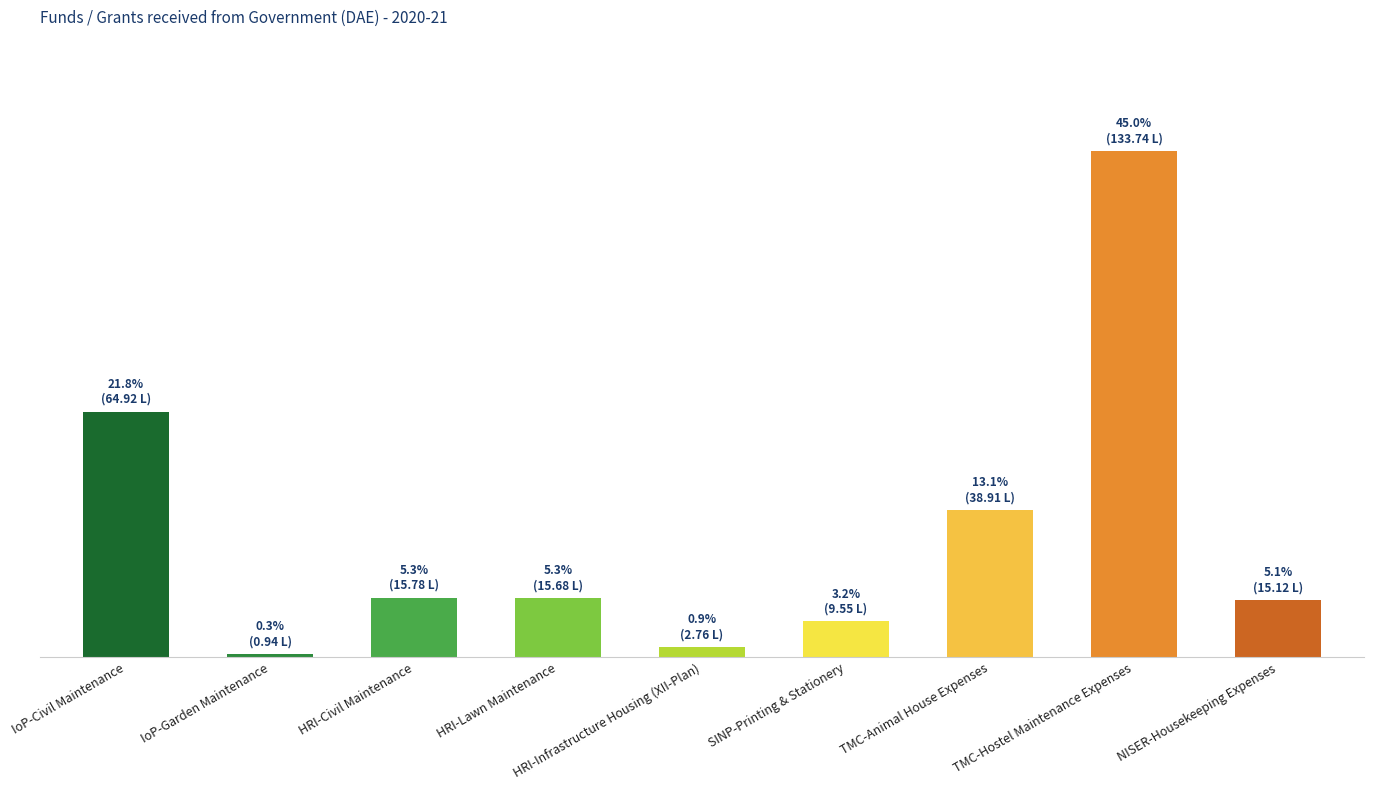

What is the label of the 5th bar from the left?

HRI-Infrastructure Housing (XII-Plan)